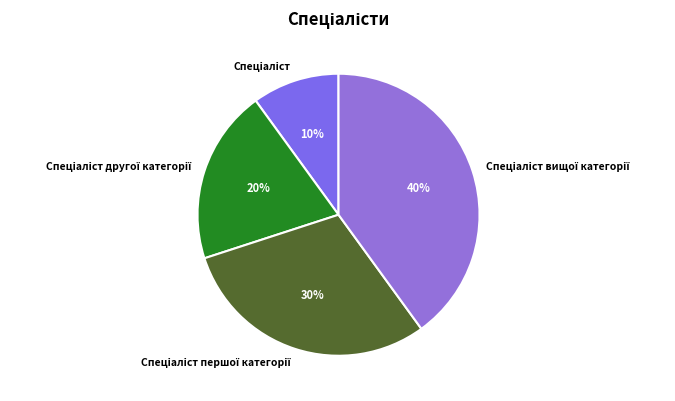

Count the number of slices in the pie.

4